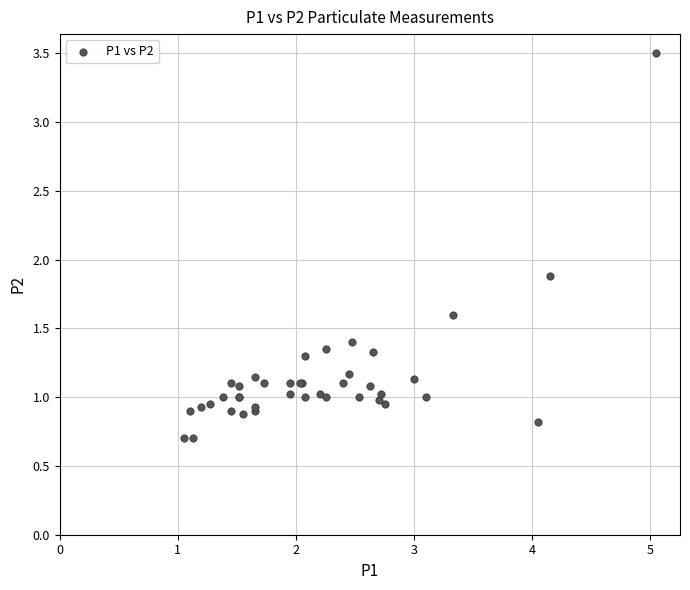

What Y value in the scatter plot is closest to 2?

1.9